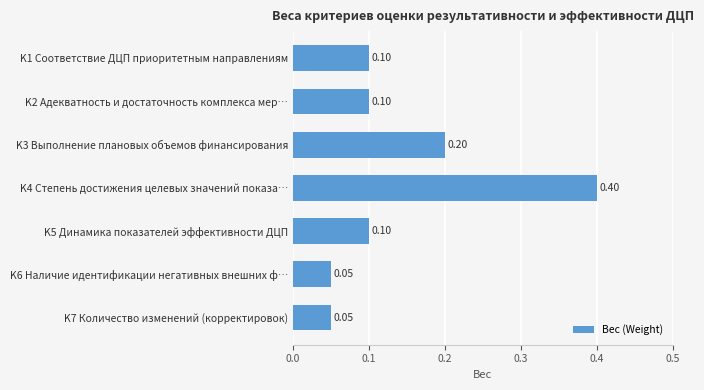

What is the change in value from K2 Адекватность и достаточность комплекса мер… to K3 Выполнение плановых объемов финансирования?

+0.1